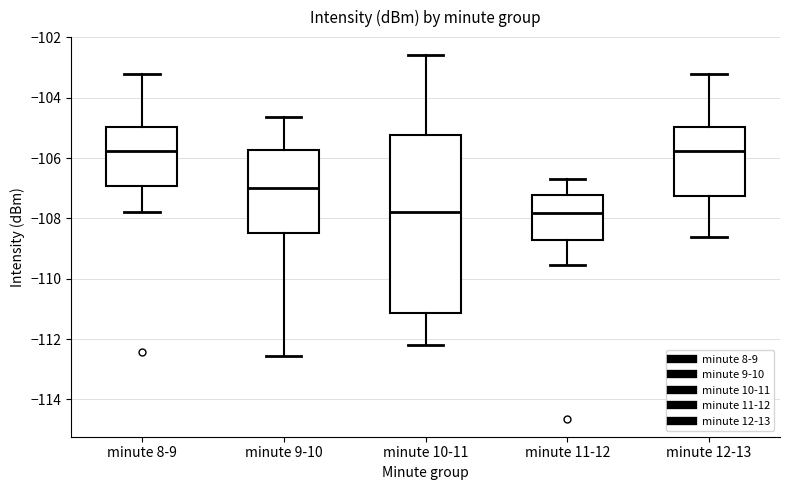

Where does the median line of the box for minute 12-13 sit on the y-axis? The values are not printed on the chart, so give them approximately, as read against the axis.

-105.8